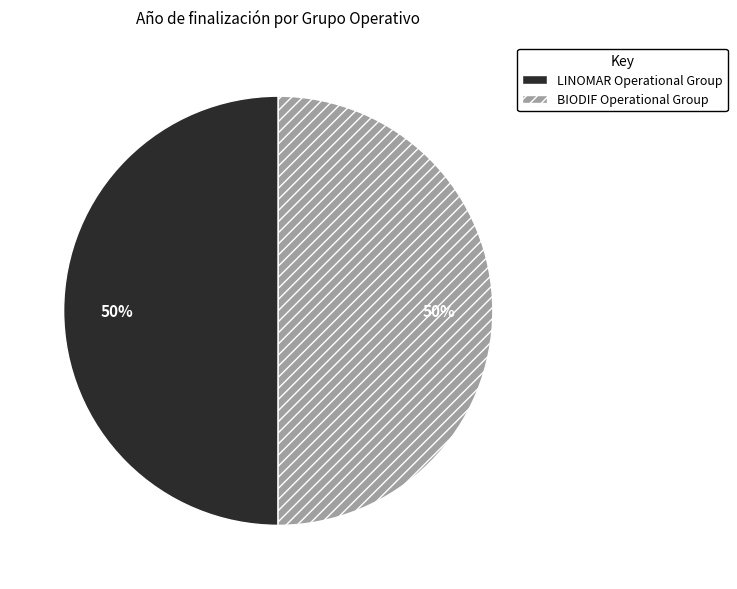

True or false: BIODIF Operational Group accounts for 36% of the total.

False